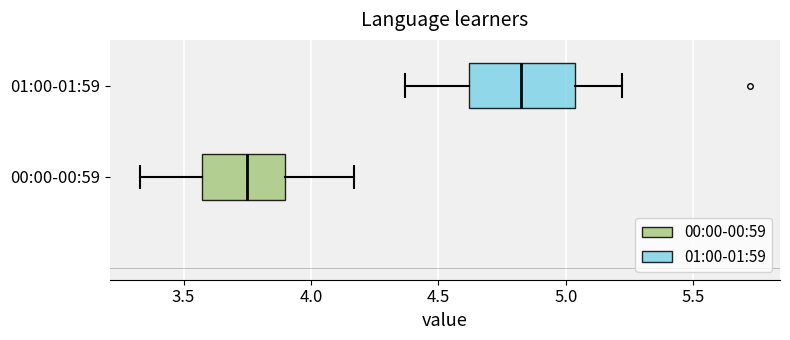

Where does the right whisker of the box for 00:00-00:59 end on the x-axis? The values are not printed on the chart, so give them approximately, as read against the axis.

4.15